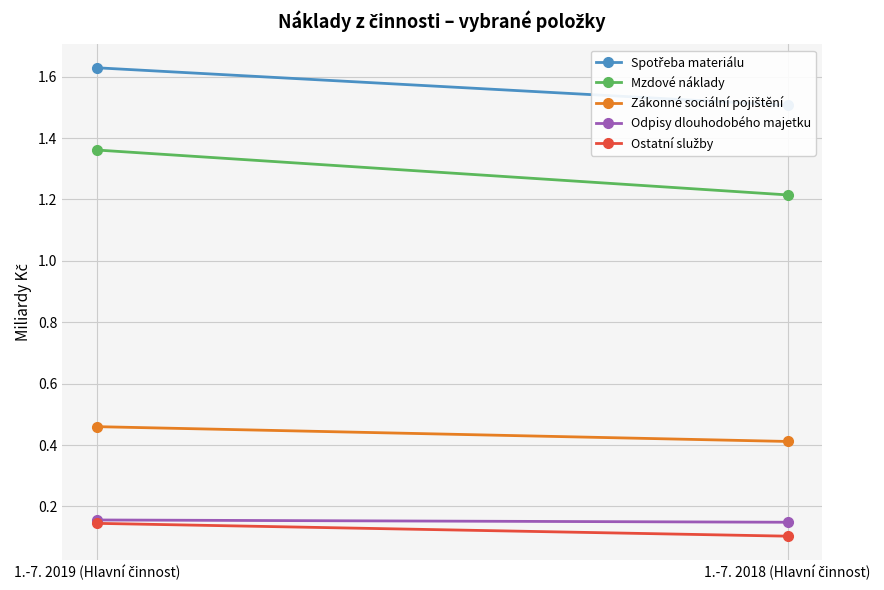

The Mzdové náklady series shows 1.4 at 1.-7. 2019 (Hlavní činnost). True or false?

True